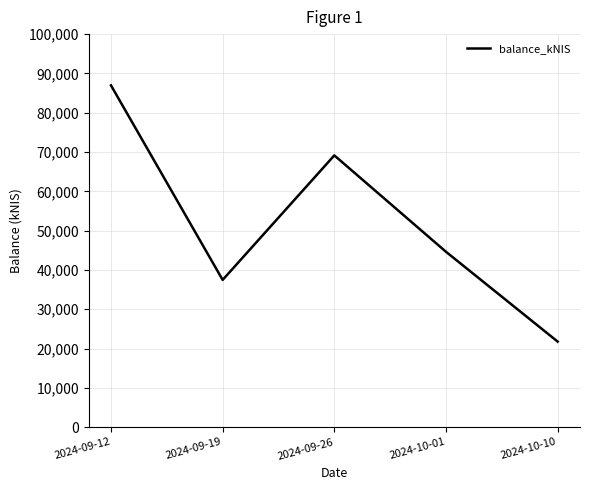

List the labels in order of value, smallest first.

2024-10-10, 2024-09-19, 2024-10-01, 2024-09-26, 2024-09-12